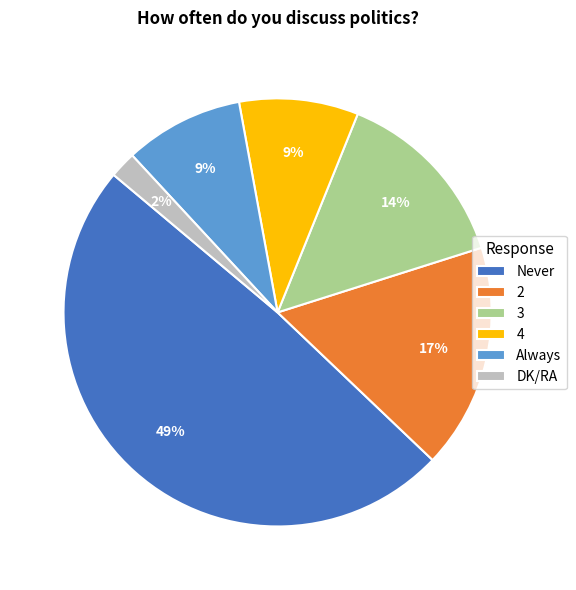

To the nearest percent, what portion does 3 represent?

14%